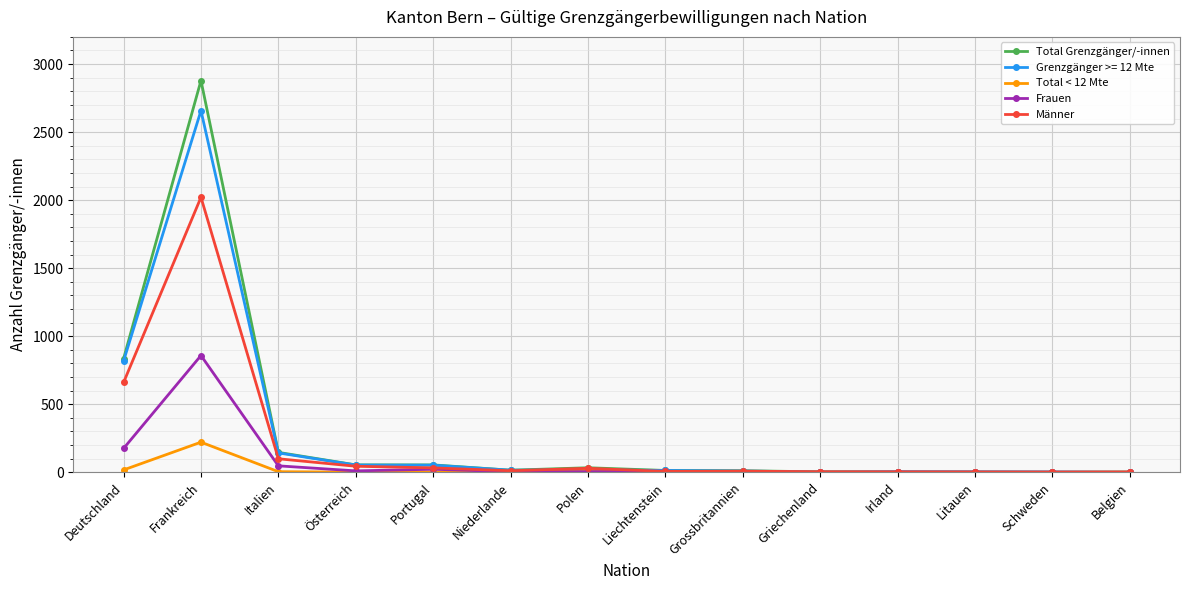

What position from the left is Belgien?

14